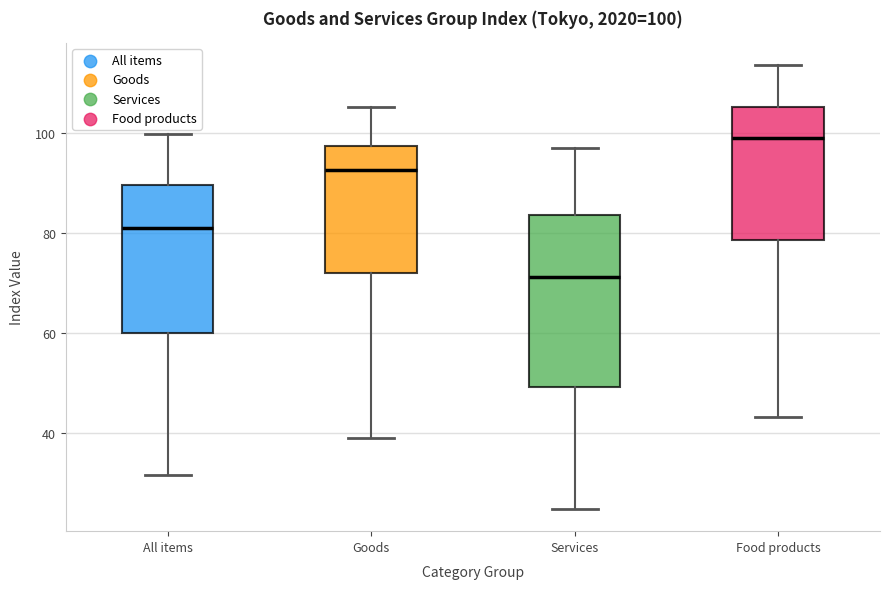

Which box's median line is the highest?

Food products